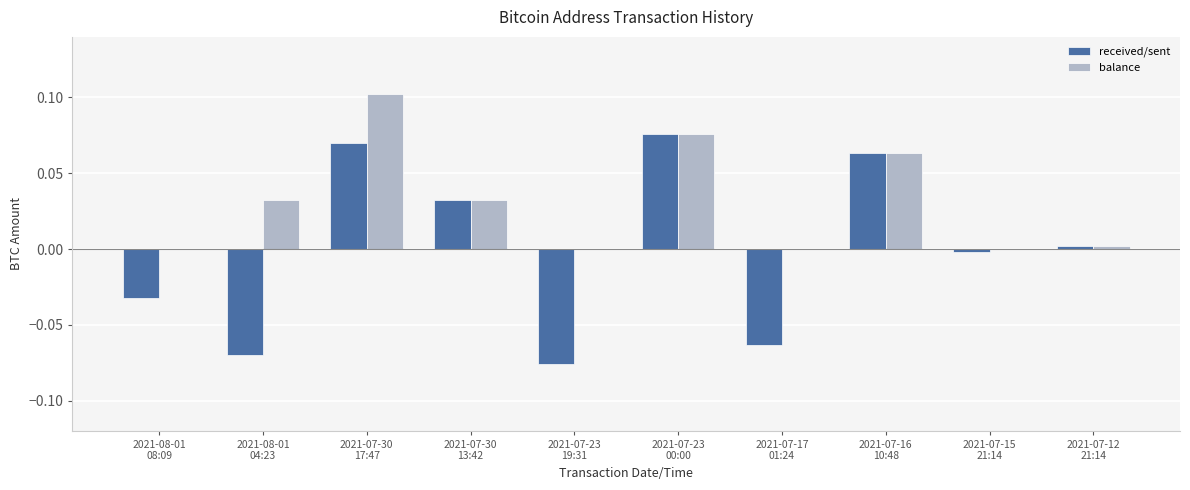

At which category is the sum across all series the highest?

2021-07-30
17:47